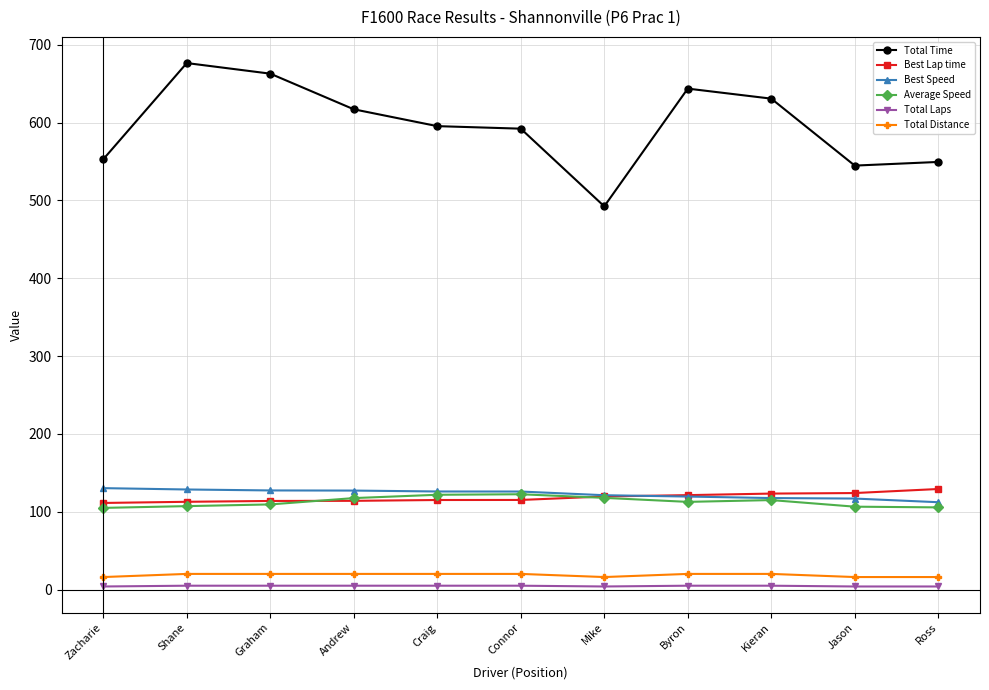

True or false: Total Time has more than 1 points higher than both neighbors.

True